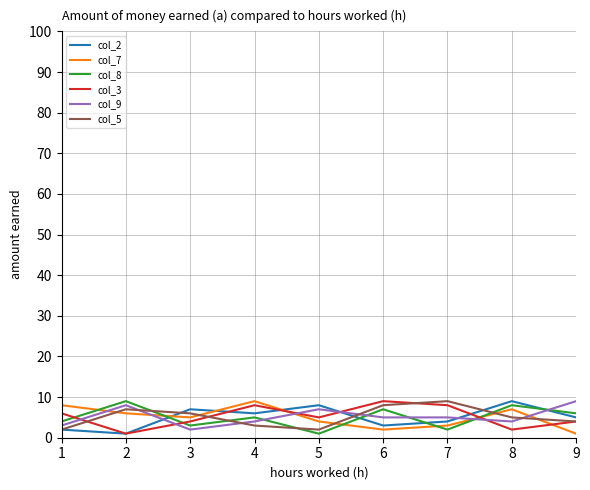

True or false: col_3 and col_7 intersect in this chart.

True